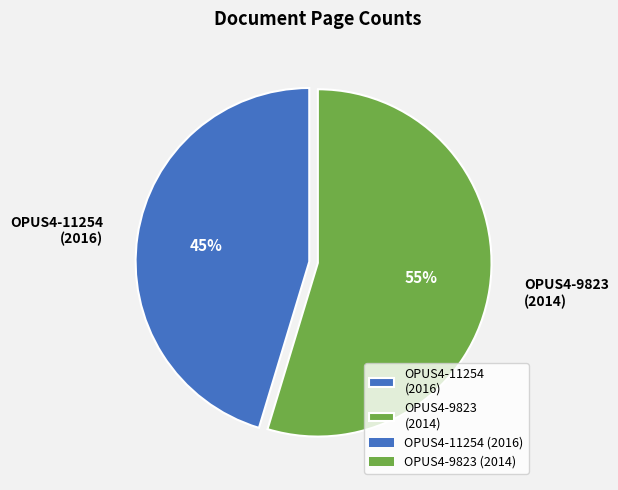

Which has a higher value, OPUS4-9823 (2014) or OPUS4-11254 (2016)?

OPUS4-9823 (2014)